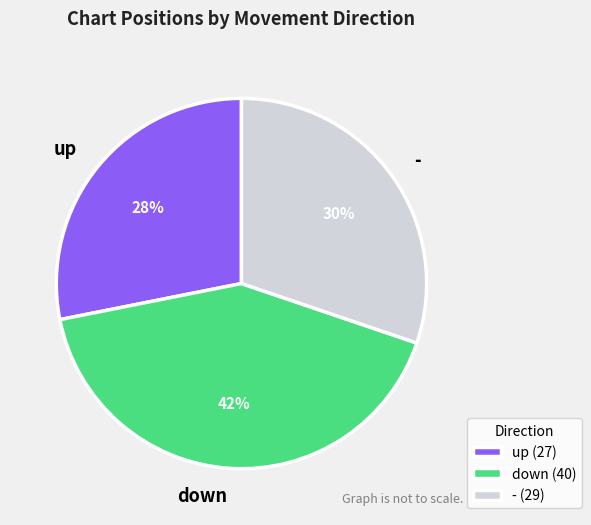

What percentage is the up slice, to the nearest percent?

28%